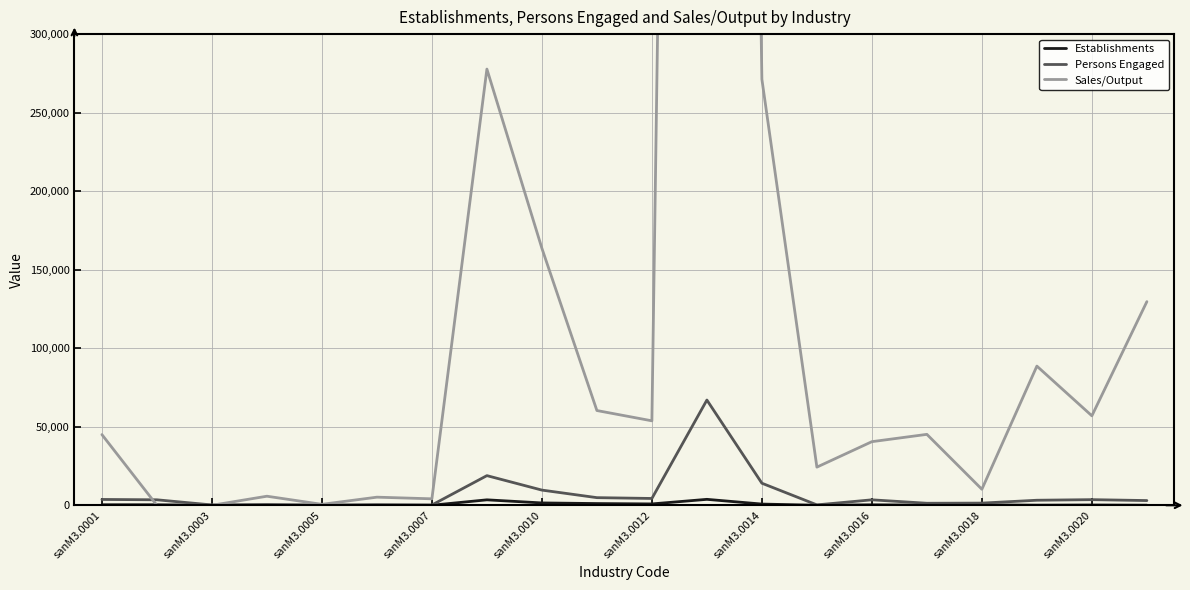

What is the difference between the highest and lowest values at 11?

2437818